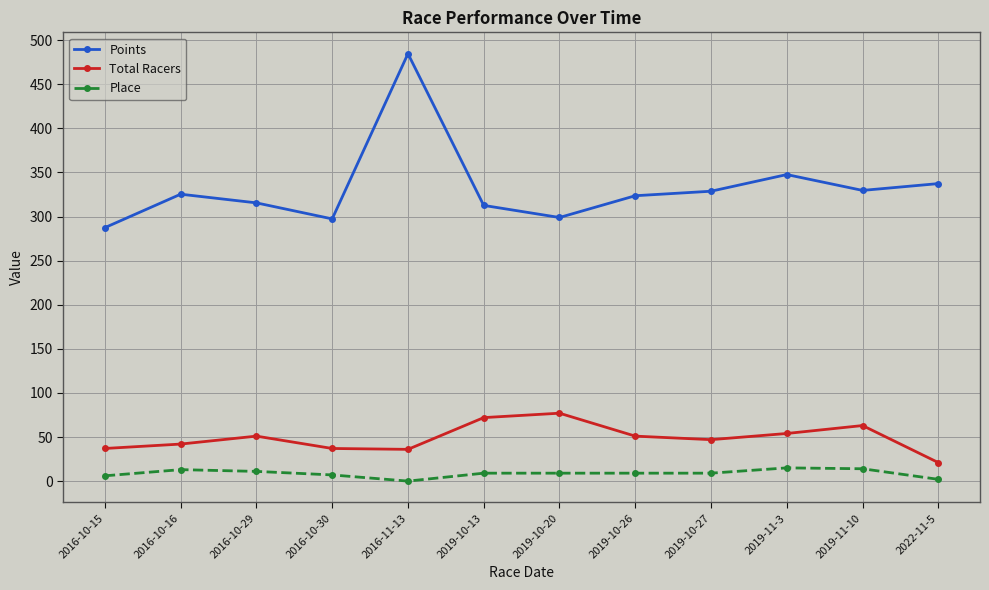

True or false: Points has more than 2 points higher than both neighbors.

True